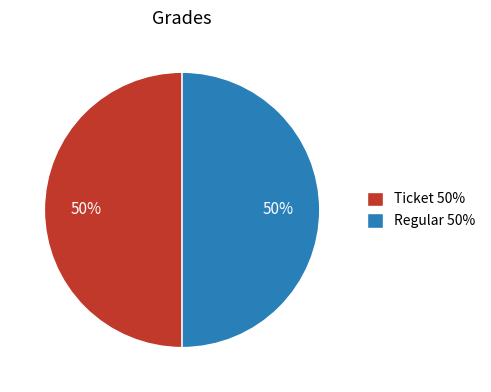

Is the sum of Regular 50% and Ticket 50% greater than half?

Yes